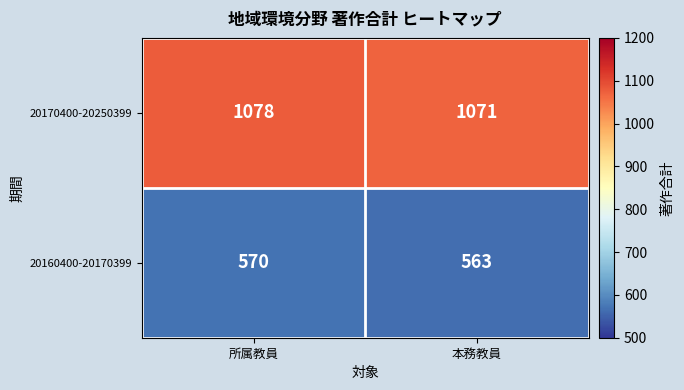

Reading left to right, what are all the values shown in this chart?

20170400-20250399: 1078	1071
20160400-20170399: 570	563